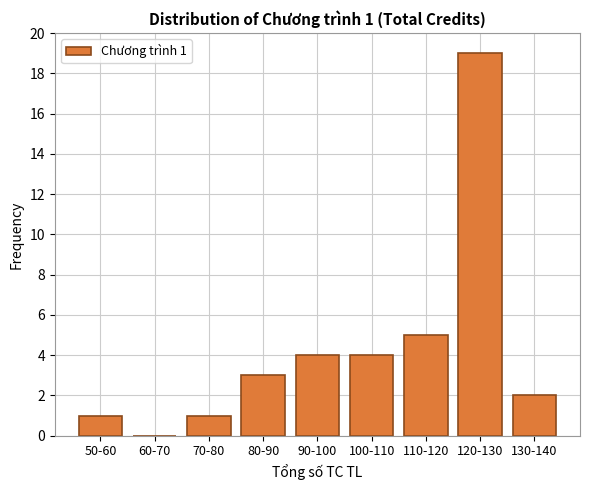

Reading right to left, list all the values displayed in this chart.

130-140=2	120-130=19	110-120=5	100-110=4	90-100=4	80-90=3	70-80=1	60-70=0	50-60=1